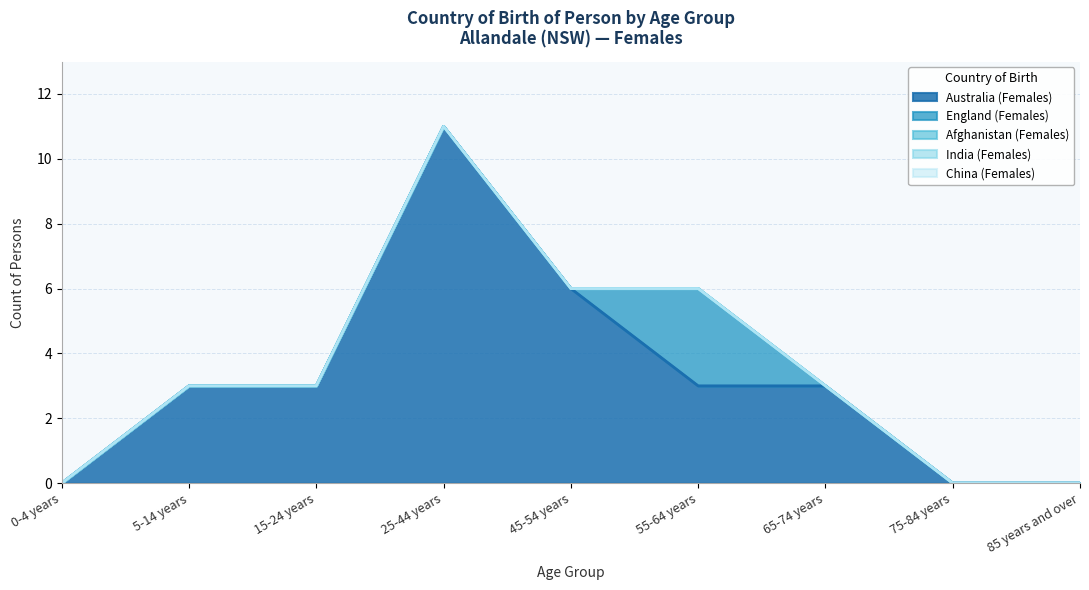

Count the number of categories in the chart.

9